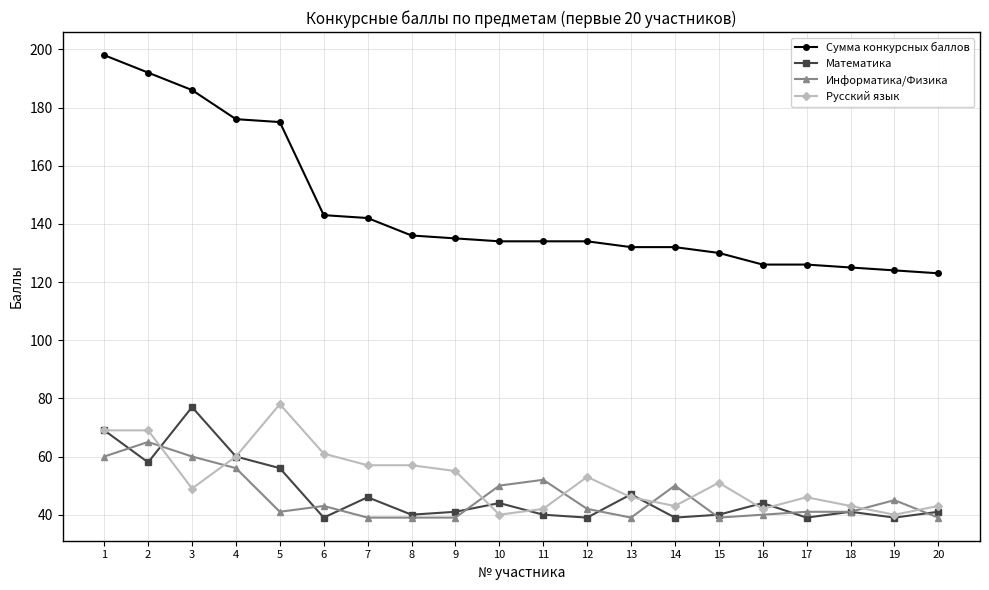

What is the sum of all Математика values?

939